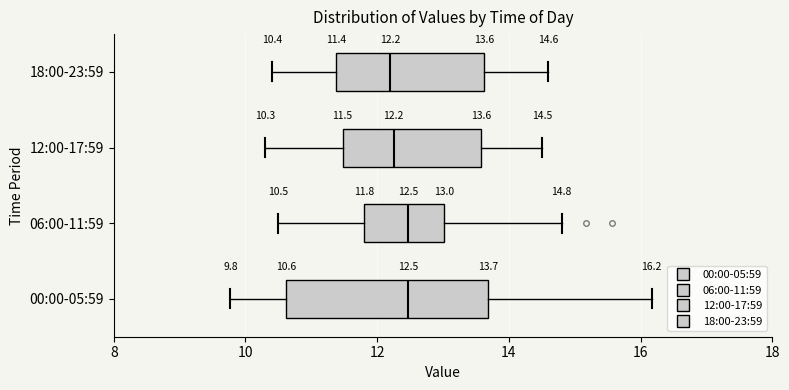

Comparing the boxes themselves (not the whiskers), which one is the widest?

00:00-05:59